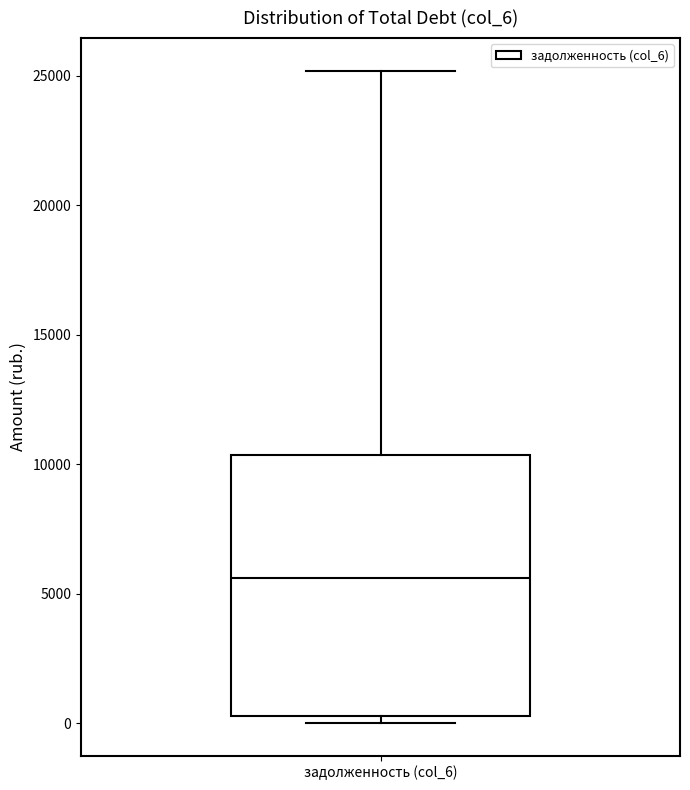

Read this box plot against the y-axis: the position of the median line, the range covered by the box, and the ends of both whiskers. The values are not printed on the chart, so give them approximately, as read against the axis.

median 5500, box 500 to 10500, whiskers 0 to 25000